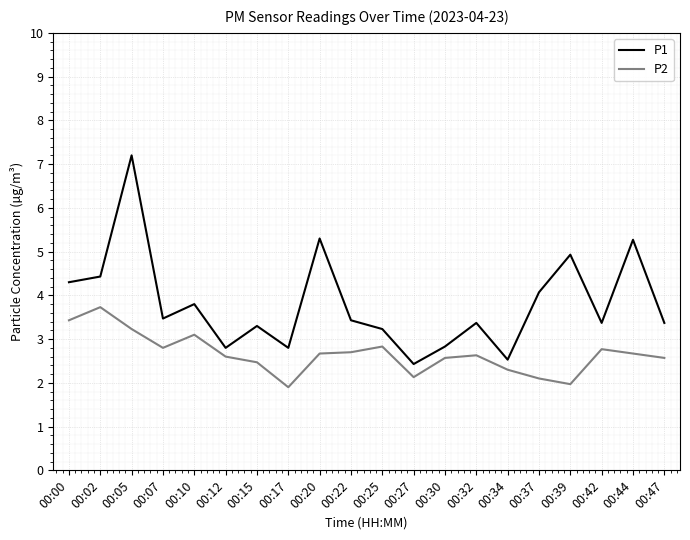

Does the chart have visible grid lines?

Yes